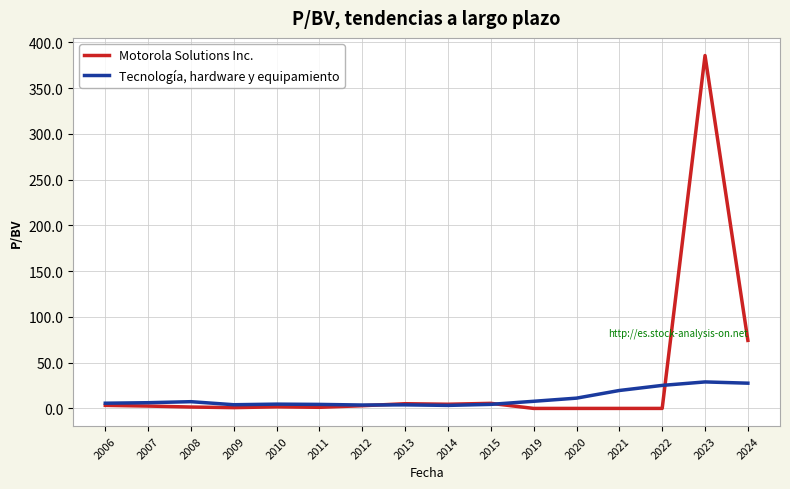

Which series has the largest total across all categories?

Motorola Solutions Inc.